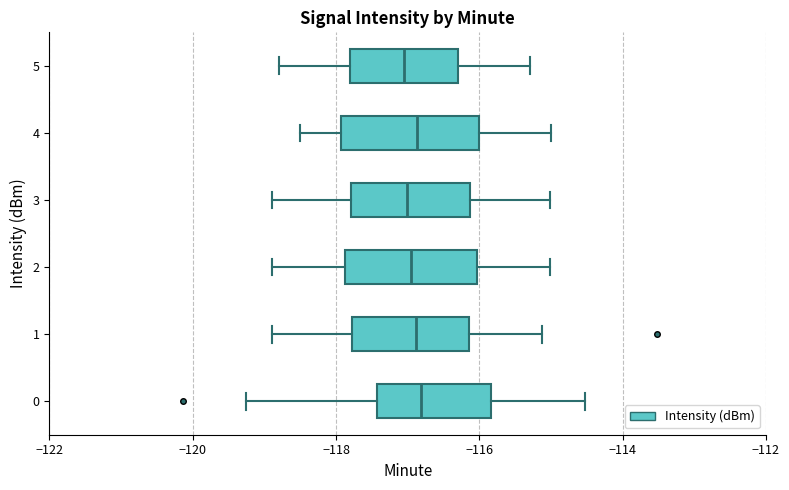

Reading bottom to top, read every box against the x-axis: the position of its median line, the range the box covers, and the ends of its whiskers. The values are not printed on the chart, so give them approximately, as read against the axis.

0: median -116.8, box -117.4 to -115.8, whiskers -119.2 to -114.6
1: median -116.8, box -117.8 to -116.2, whiskers -118.8 to -115.2
2: median -117.0, box -117.8 to -116.0, whiskers -119.0 to -115.0
3: median -117.0, box -117.8 to -116.2, whiskers -119.0 to -115.0
4: median -116.8, box -118.0 to -116.0, whiskers -118.4 to -115.0
5: median -117.0, box -117.8 to -116.2, whiskers -118.8 to -115.2